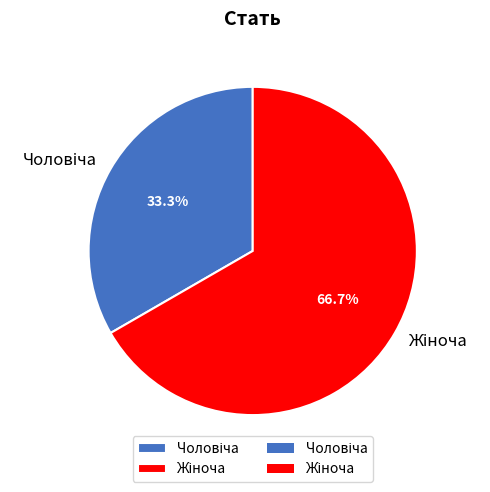

Is there any slice that represents more than half of the pie?

Yes